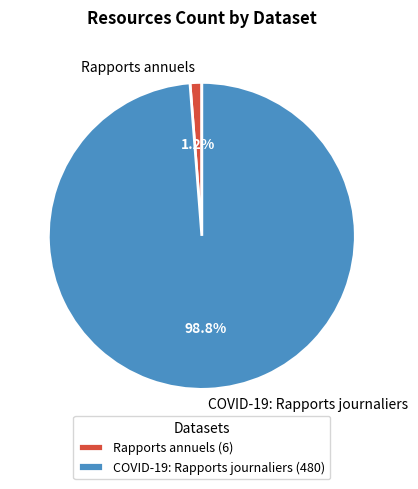

Is it true that Rapports annuels is 1% of the pie?

True